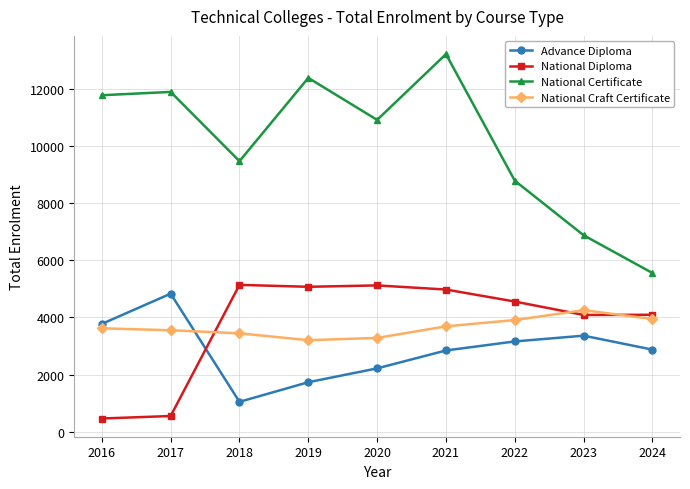

True or false: National Certificate and Advance Diploma cross at least once.

False